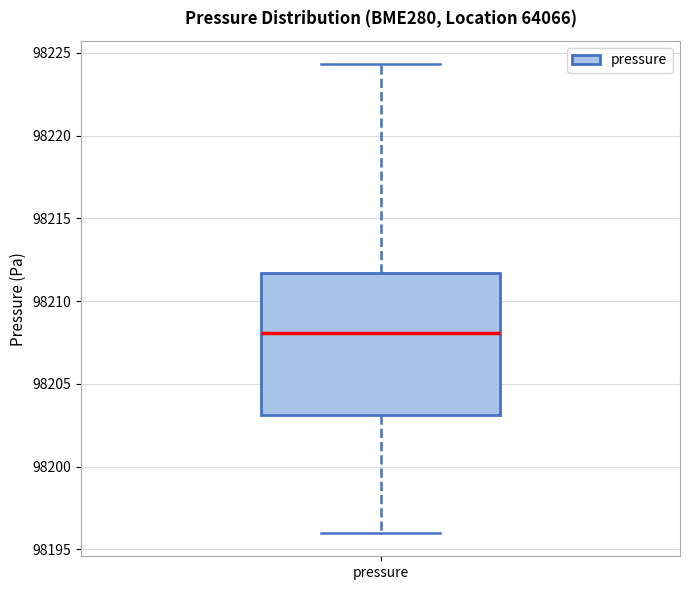

Transcribe this box plot: give where the median line is, the range the box spans, and where the two whiskers end, as read against the y-axis. The values are not printed on the chart, so give them approximately, as read against the axis.

median 98208.0, box 98203.0 to 98211.5, whiskers 98196.0 to 98224.5